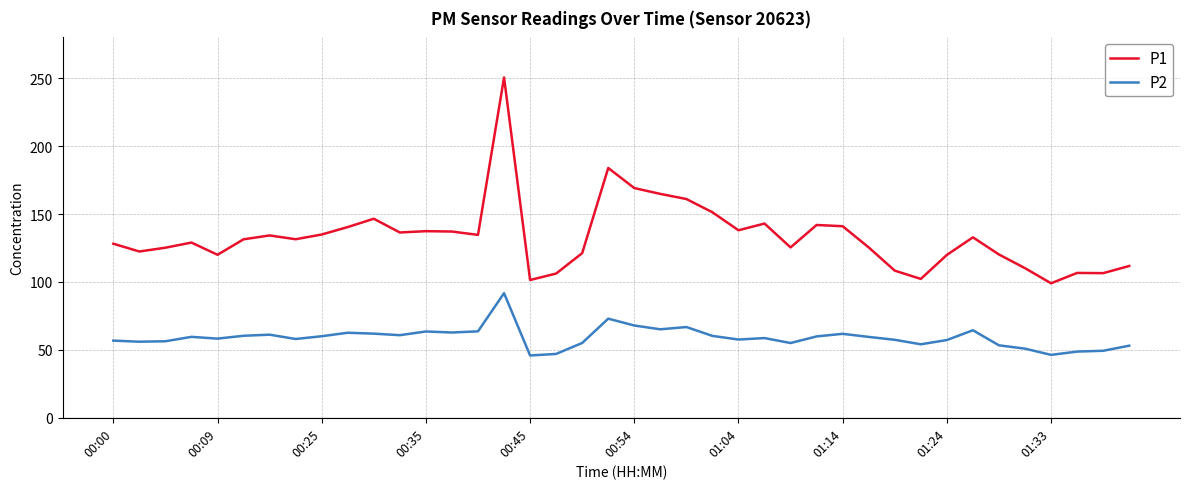

List the series in order of their overall mean, highest first.

P1, P2